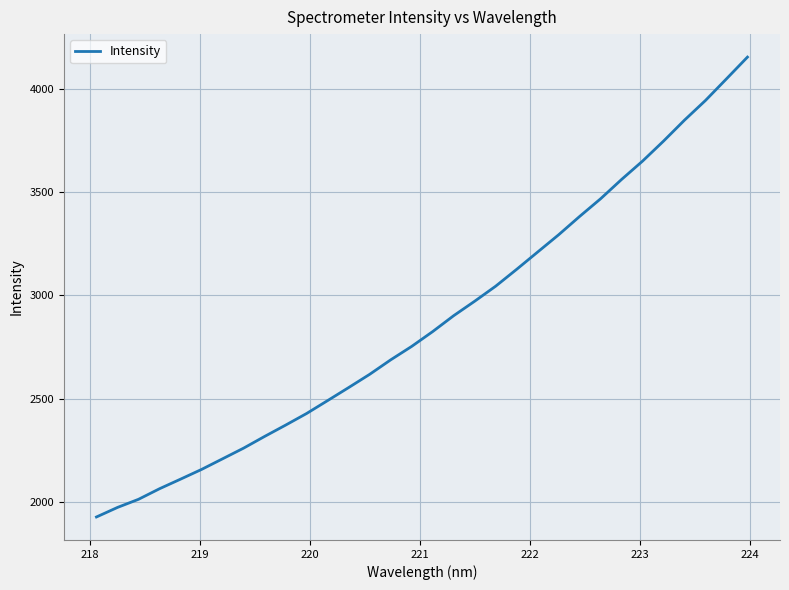

What is the minimum value shown in the chart?

1925.4